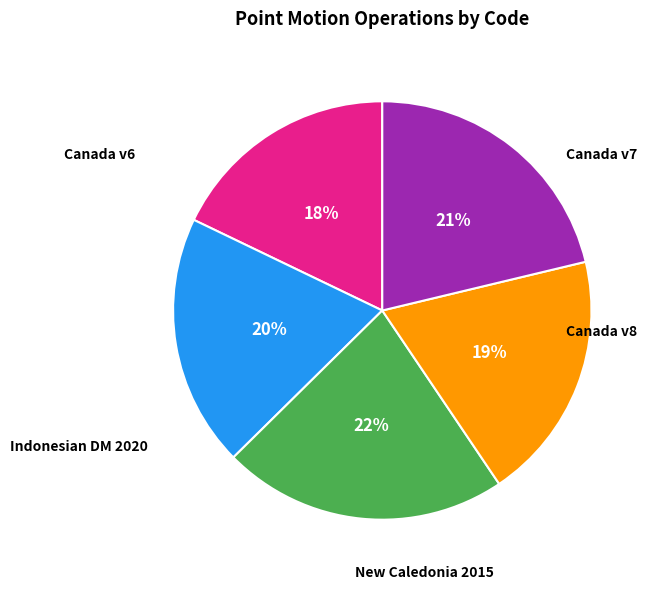

Is there any slice that represents more than half of the pie?

No